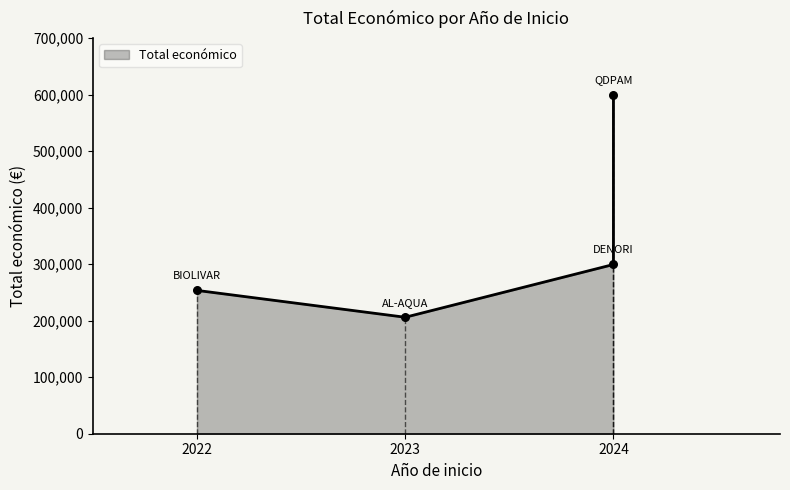

What is the ratio of the value at 2024 to the value at 2024?

0.5